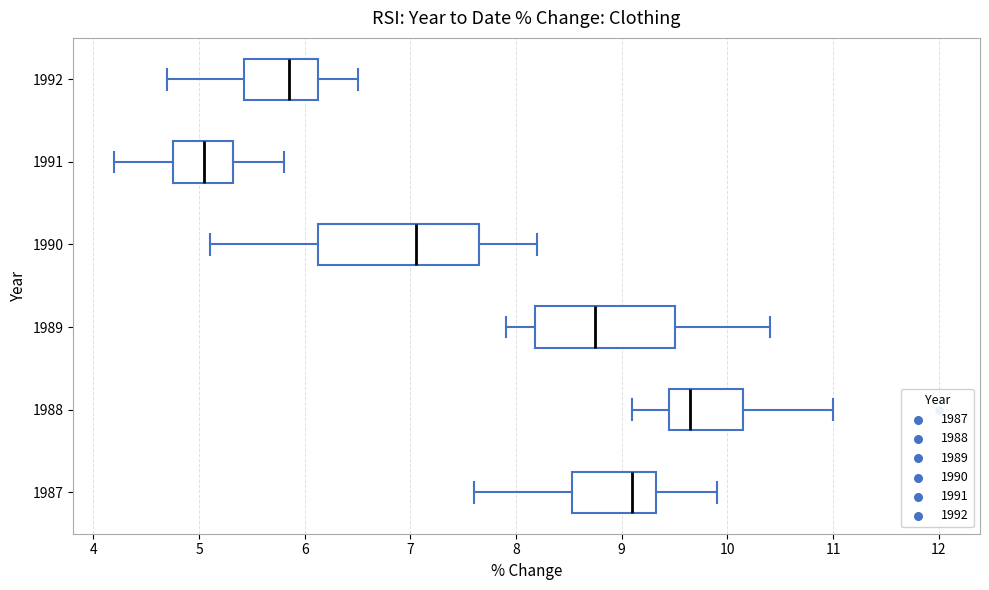

Reading bottom to top, transcribe this box plot: for each box, give where its median line is, the range the box spans, and where its two whiskers end, as read against the x-axis. The values are not printed on the chart, so give them approximately, as read against the axis.

1987: median 9.1, box 8.5 to 9.3, whiskers 7.6 to 9.9
1988: median 9.7, box 9.5 to 10.2, whiskers 9.1 to 11.0
1989: median 8.8, box 8.2 to 9.5, whiskers 7.9 to 10.4
1990: median 7.1, box 6.1 to 7.7, whiskers 5.1 to 8.2
1991: median 5.1, box 4.8 to 5.3, whiskers 4.2 to 5.8
1992: median 5.9, box 5.4 to 6.1, whiskers 4.7 to 6.5